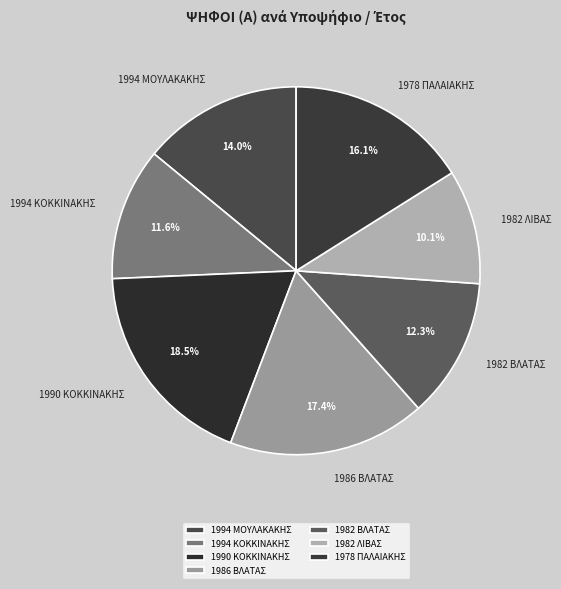

To the nearest percent, what is the combined percentage of 1990 ΚΟΚΚΙΝΑΚΗΣ and 1986 ΒΛΑΤΑΣ?

36%